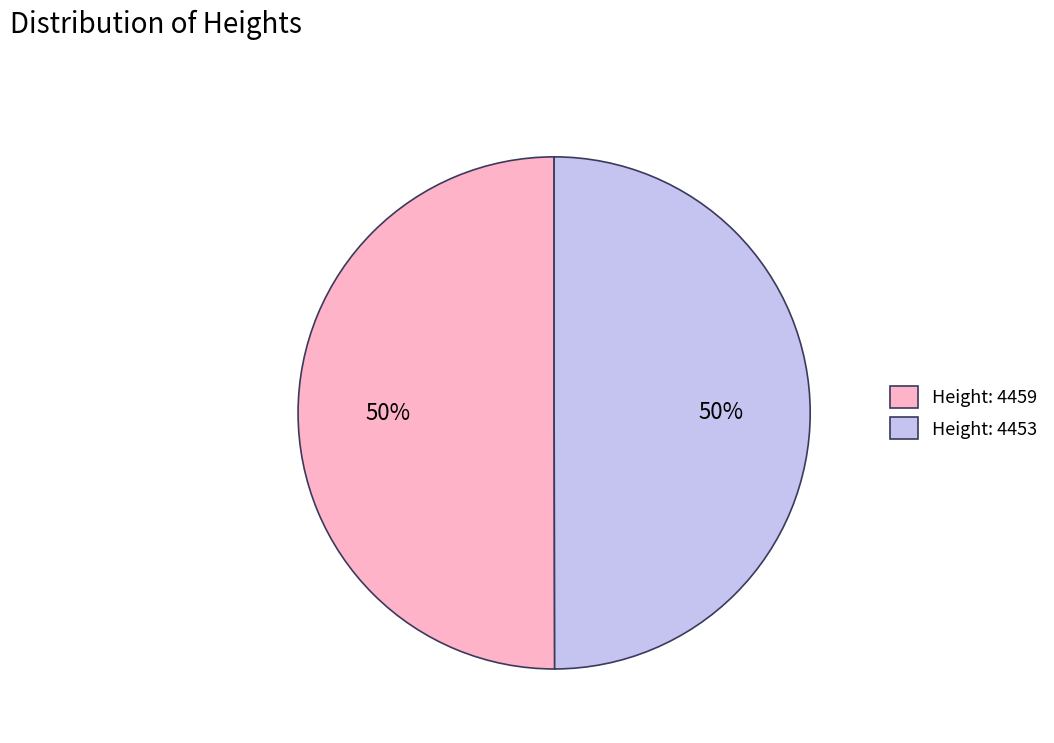

Do Height: 4459 and Height: 4453 together represent more than half of the pie?

Yes